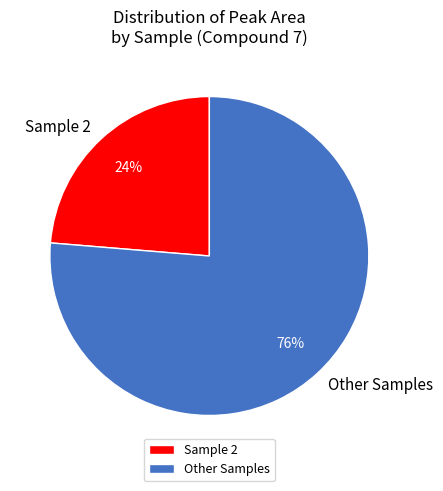

To the nearest percent, what is the average slice percentage?

50%